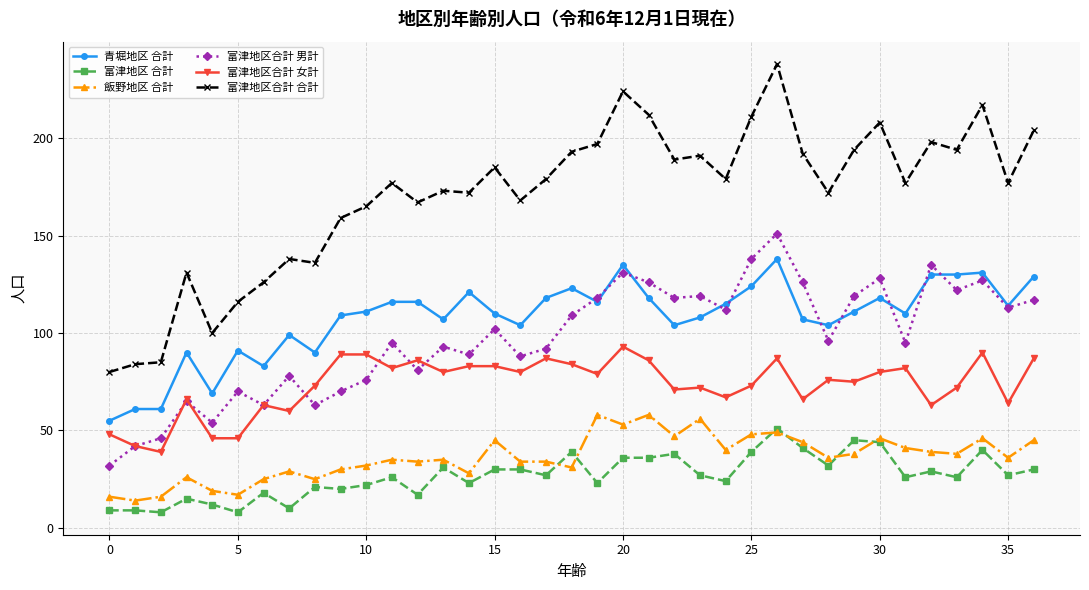

What is the value of the 青堀地区 合計 point at the 34th from the left?

130